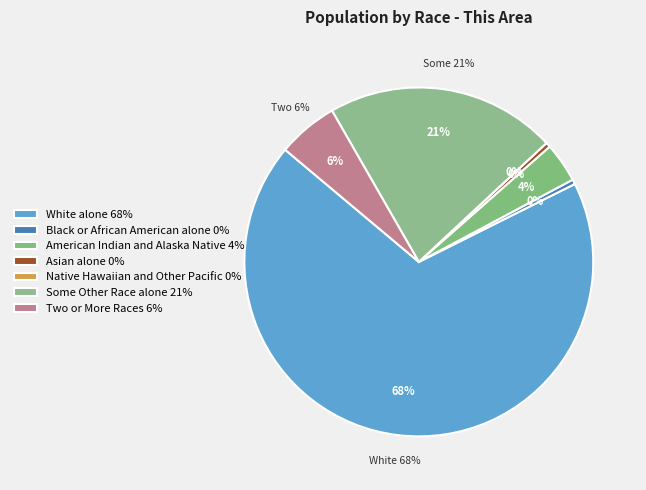

What portion of the pie excludes Native Hawaiian and Other Pacific?

100.0%